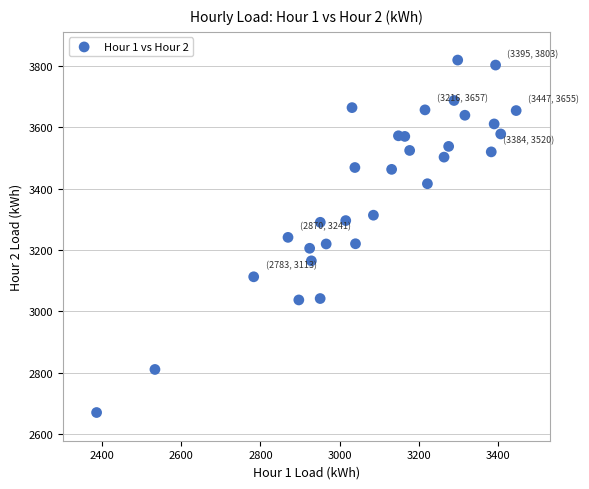

What is the range of X values (max minus min)?

1060.7